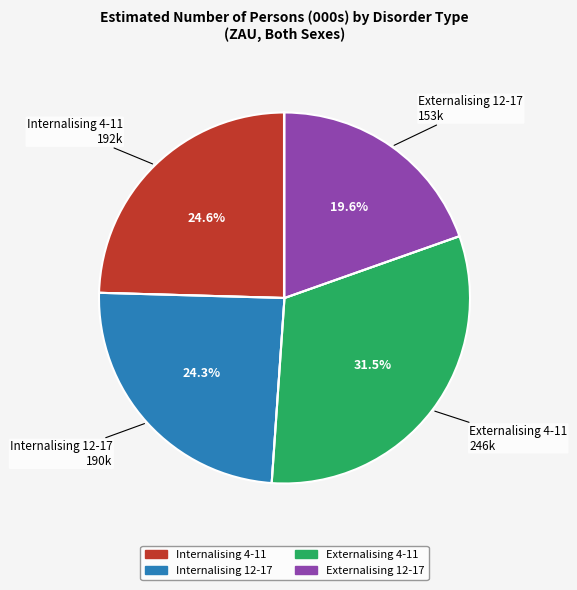

Combined, do Externalising 12-17 and Externalising 4-11 account for over 50%?

Yes